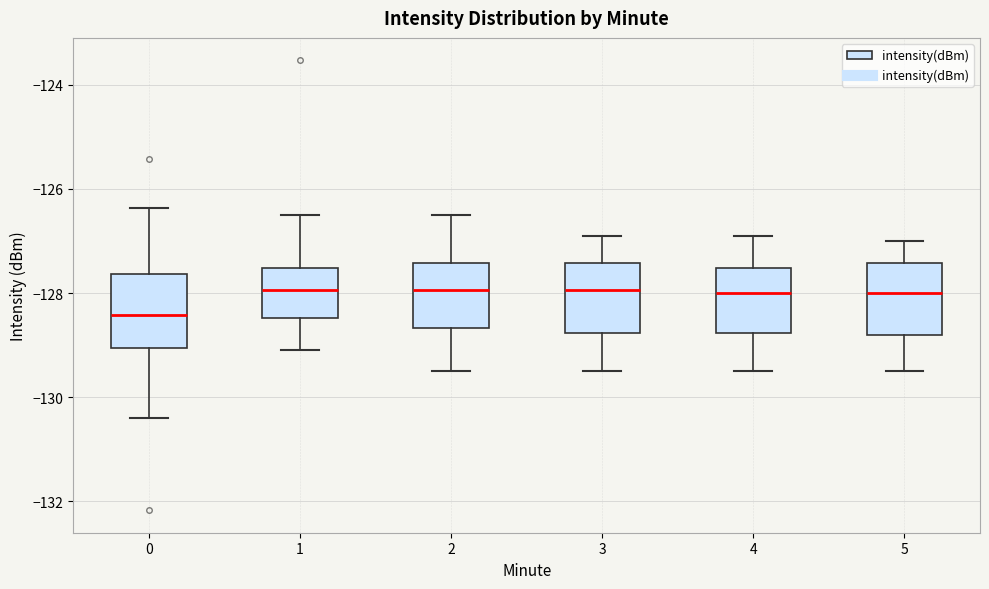

Which box has the lowest median line?

0